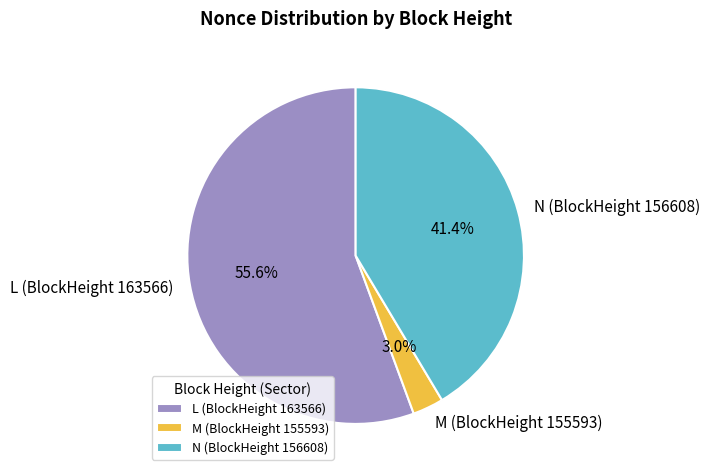

Count the number of slices in the pie.

3